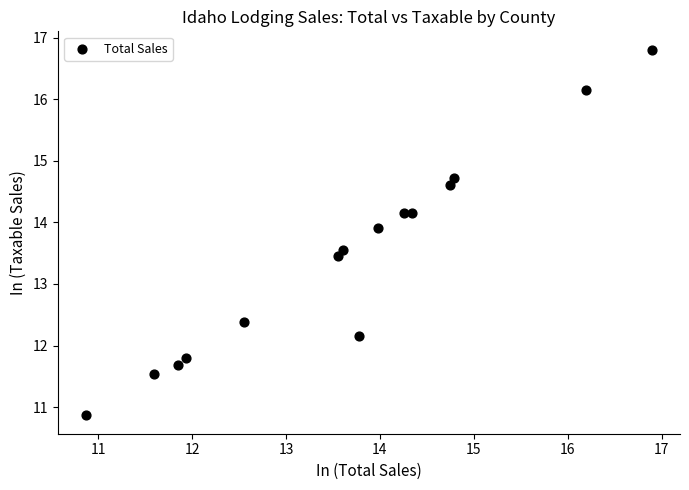

What Y value in the scatter plot is closest to 13?

13.5